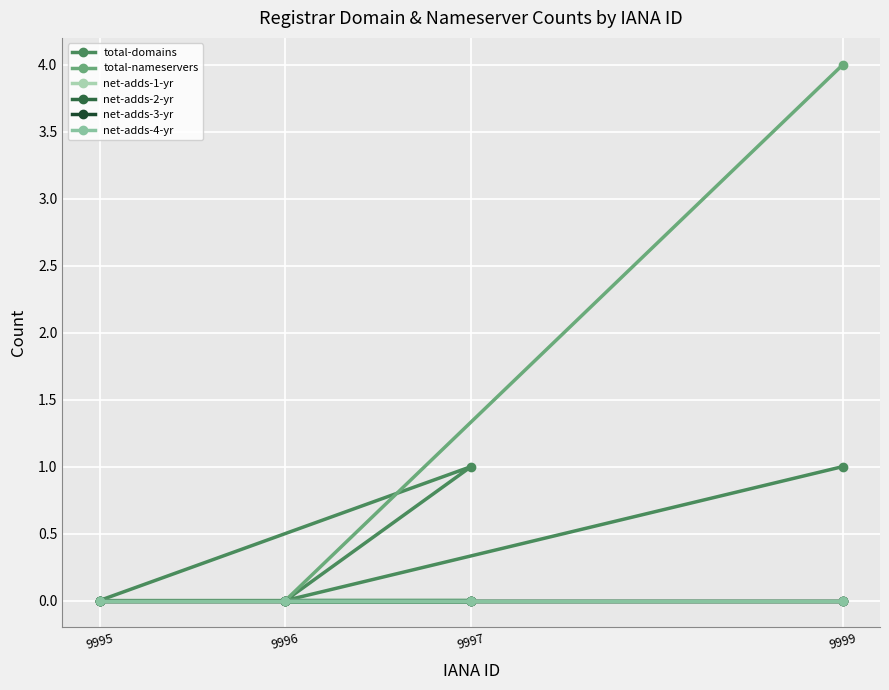

What position from the right is 9999?

1